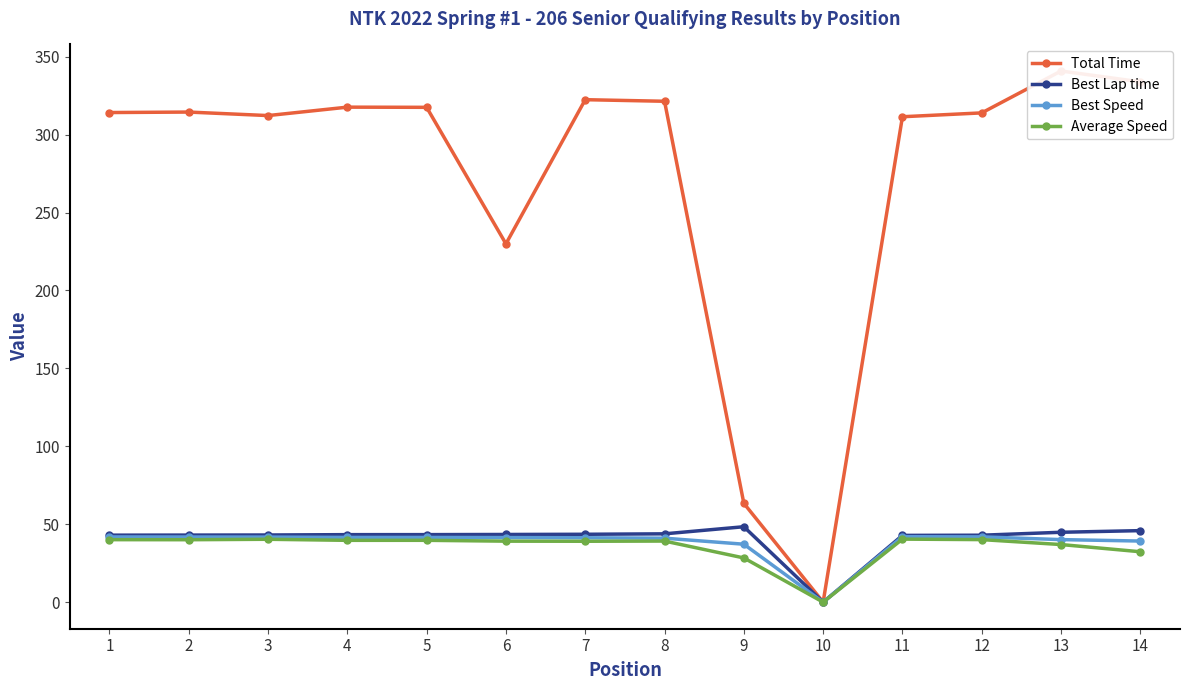

How many data points in Best Speed are above 41?

10